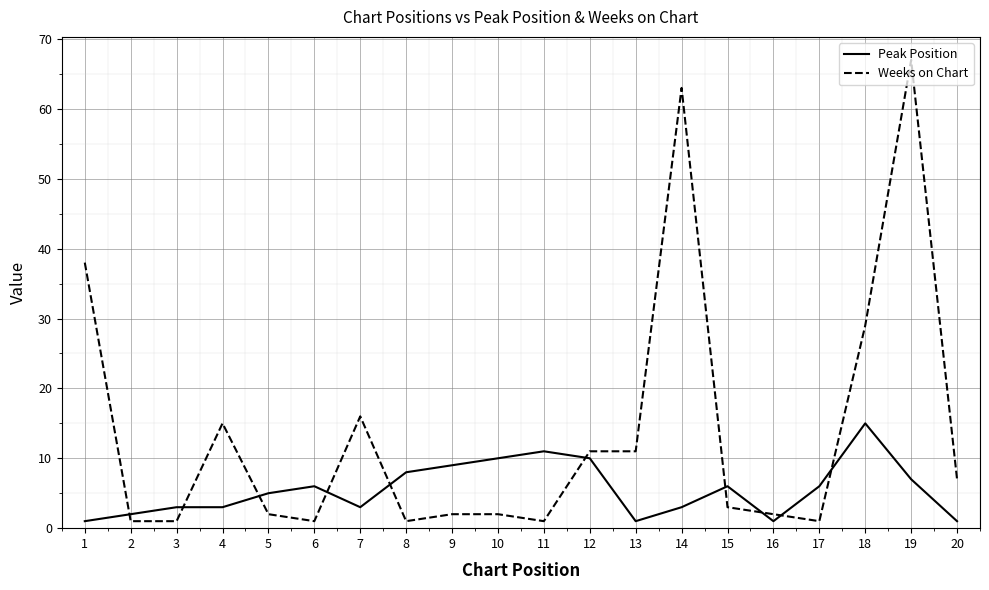

Is the value of Peak Position at 16 greater than the value of Weeks on Chart at 12?

No